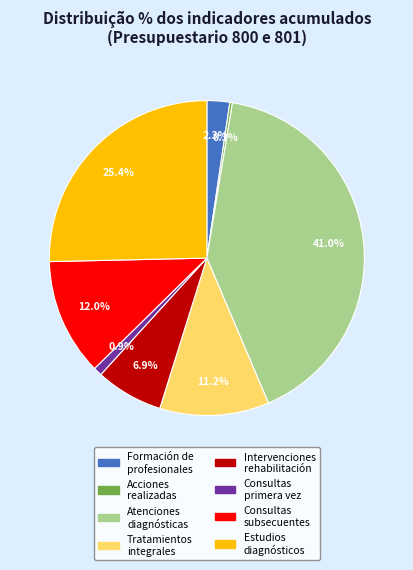

Is there any slice that represents more than half of the pie?

No